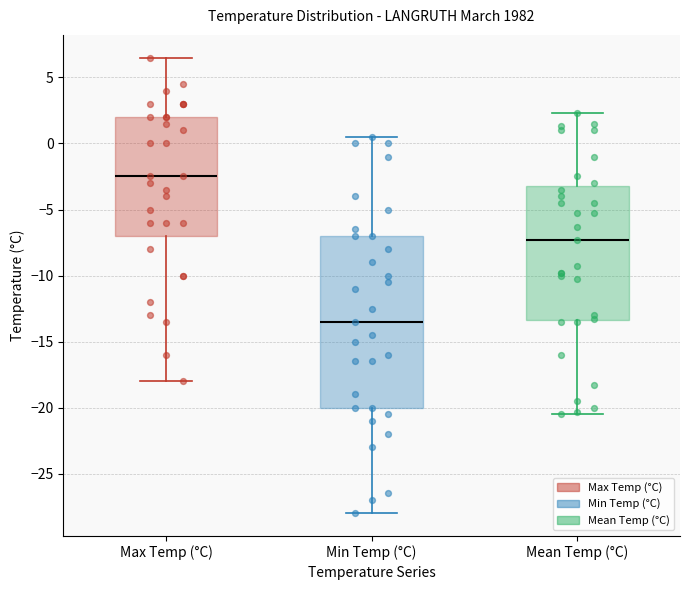

Where is the upper edge of the box for Min Temp (°C) on the y-axis? The values are not printed on the chart, so give them approximately, as read against the axis.

-7.0